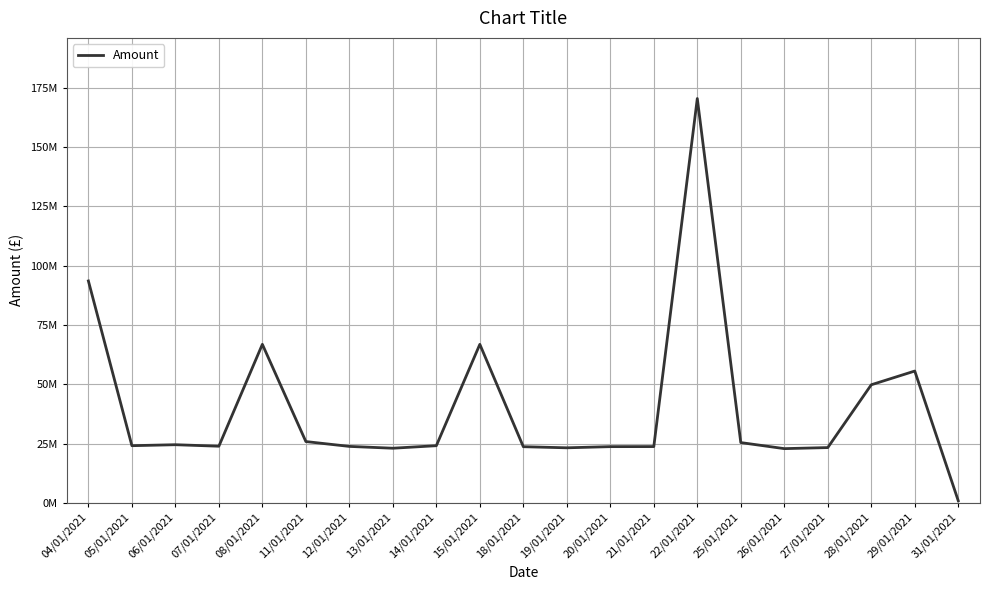

Rank the categories by value from lowest to highest.

31/01/2021, 26/01/2021, 13/01/2021, 19/01/2021, 27/01/2021, 18/01/2021, 20/01/2021, 21/01/2021, 12/01/2021, 07/01/2021, 14/01/2021, 05/01/2021, 06/01/2021, 25/01/2021, 11/01/2021, 28/01/2021, 29/01/2021, 15/01/2021, 08/01/2021, 04/01/2021, 22/01/2021